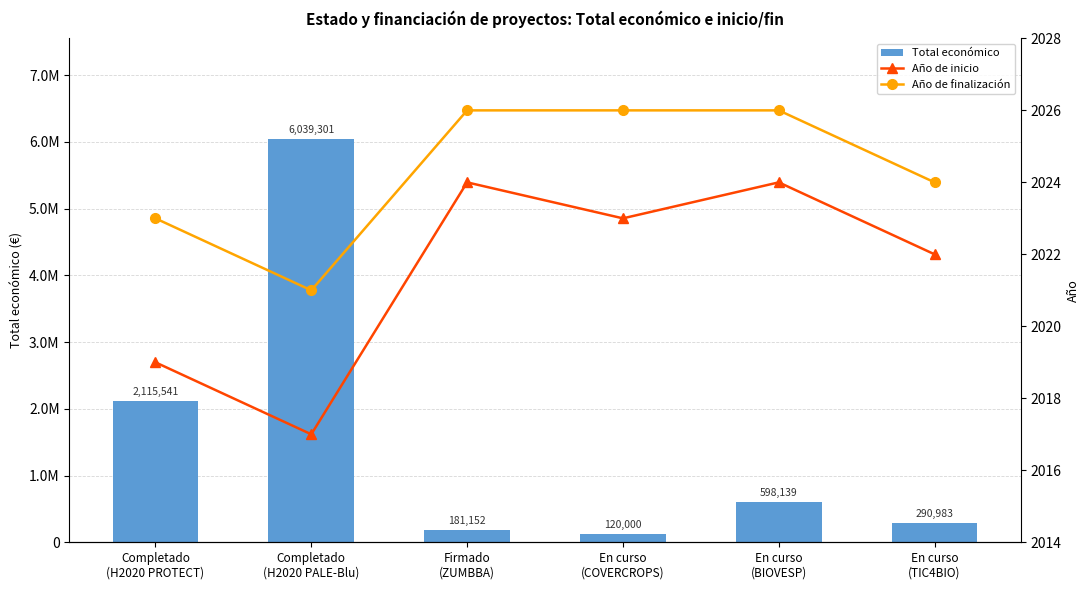

Reading left to right, transcribe all the data shown in this chart.

Total económico: Completado
(H2020 PROTECT)=2115541	Completado
(H2020 PALE-Blu)=6039301	Firmado
(ZUMBBA)=181152	En curso
(COVERCROPS)=120000	En curso
(BIOVESP)=598139	En curso
(TIC4BIO)=290983
Año de inicio: Completado
(H2020 PROTECT)=2019	Completado
(H2020 PALE-Blu)=2017	Firmado
(ZUMBBA)=2024	En curso
(COVERCROPS)=2023	En curso
(BIOVESP)=2024	En curso
(TIC4BIO)=2022
Año de finalización: Completado
(H2020 PROTECT)=2023	Completado
(H2020 PALE-Blu)=2021	Firmado
(ZUMBBA)=2026	En curso
(COVERCROPS)=2026	En curso
(BIOVESP)=2026	En curso
(TIC4BIO)=2024